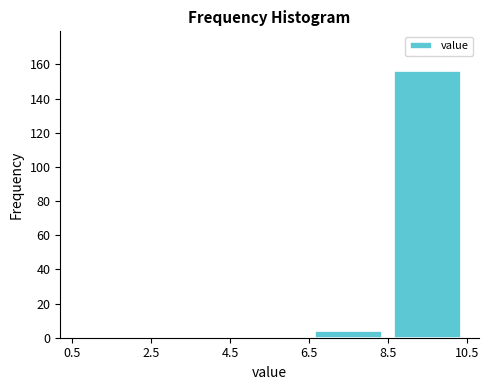

Reading left to right, list every bar in this chart as the range it spans on the x-axis followed by its height. The values are not printed on the chart, so give them approximately, as read against the axis.

0.5 to 2.5: 0
2.5 to 4.5: 0
4.5 to 6.5: 0
6.5 to 8.5: 4
8.5 to 10.5: 156